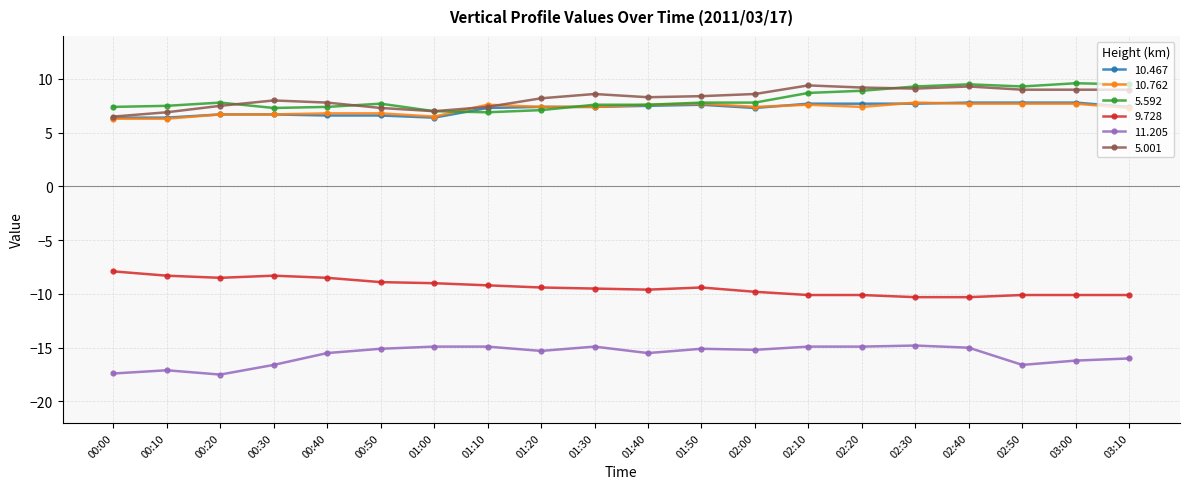

What is the sum of the 9.728 values at 00:50 and 02:10?

-19.0